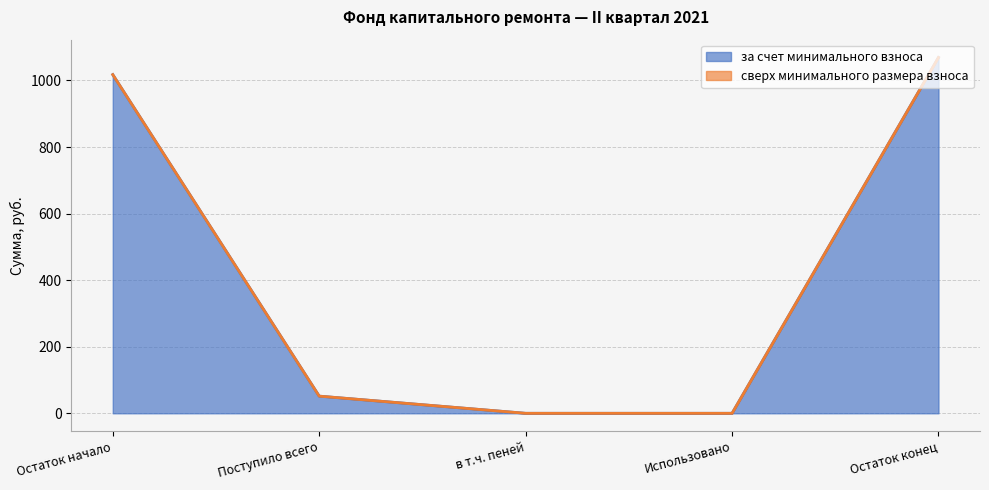

What is the approximate value at Остаток конец?

1069.1